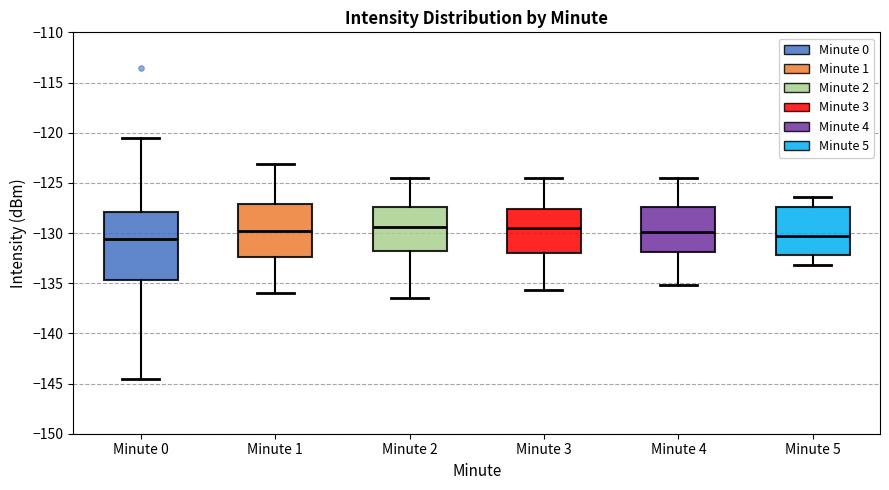

Where is the upper edge of the box for Minute 0 on the y-axis? The values are not printed on the chart, so give them approximately, as read against the axis.

-128.0